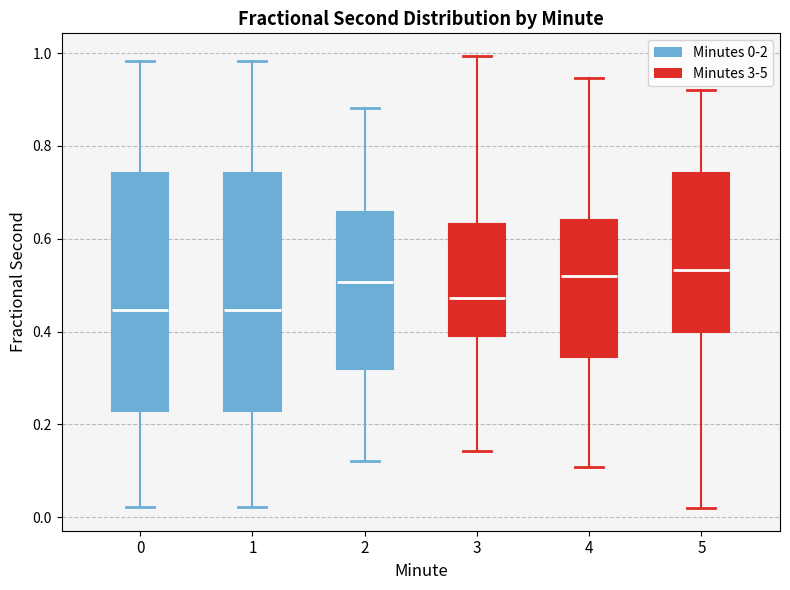

Reading left to right, read every box against the y-axis: the position of its median line, the range the box covers, and the ends of its whiskers. The values are not printed on the chart, so give them approximately, as read against the axis.

0: median 0.44, box 0.22 to 0.74, whiskers 0.02 to 0.98
1: median 0.44, box 0.22 to 0.74, whiskers 0.02 to 0.98
2: median 0.50, box 0.32 to 0.66, whiskers 0.12 to 0.88
3: median 0.48, box 0.40 to 0.64, whiskers 0.14 to 1.00
4: median 0.52, box 0.34 to 0.64, whiskers 0.10 to 0.94
5: median 0.54, box 0.40 to 0.74, whiskers 0.02 to 0.92